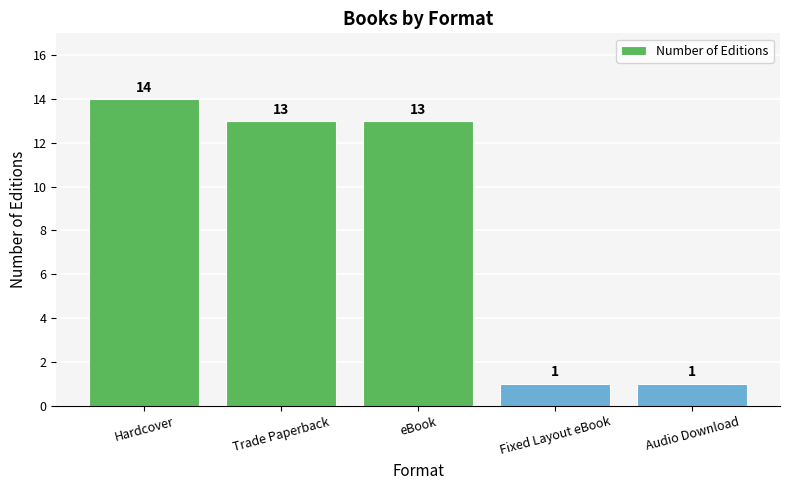

What is the change in value from Trade Paperback to Audio Download?

-12